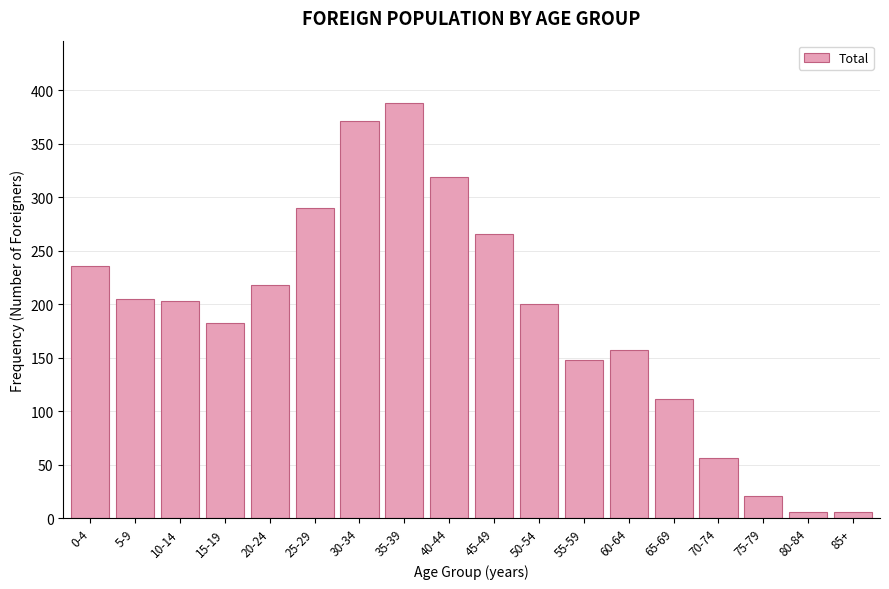

Reading left to right, what are all the values shown in this chart?

0-4=236	5-9=205	10-14=203	15-19=182	20-24=218	25-29=290	30-34=371	35-39=388	40-44=319	45-49=266	50-54=200	55-59=148	60-64=157	65-69=111	70-74=56	75-79=21	80-84=6	85+=6